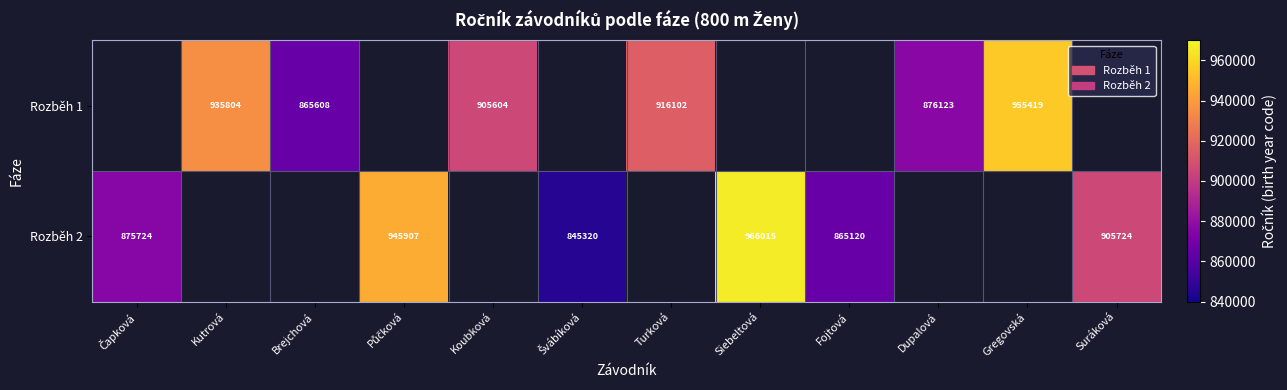

Is the value of Rozběh 1 at Brejchová greater than the value of Rozběh 2 at Siebeltová?

No